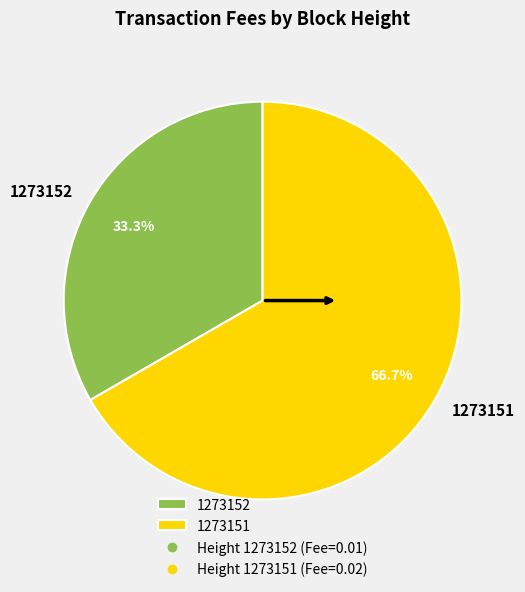

Count the number of slices in the pie.

2